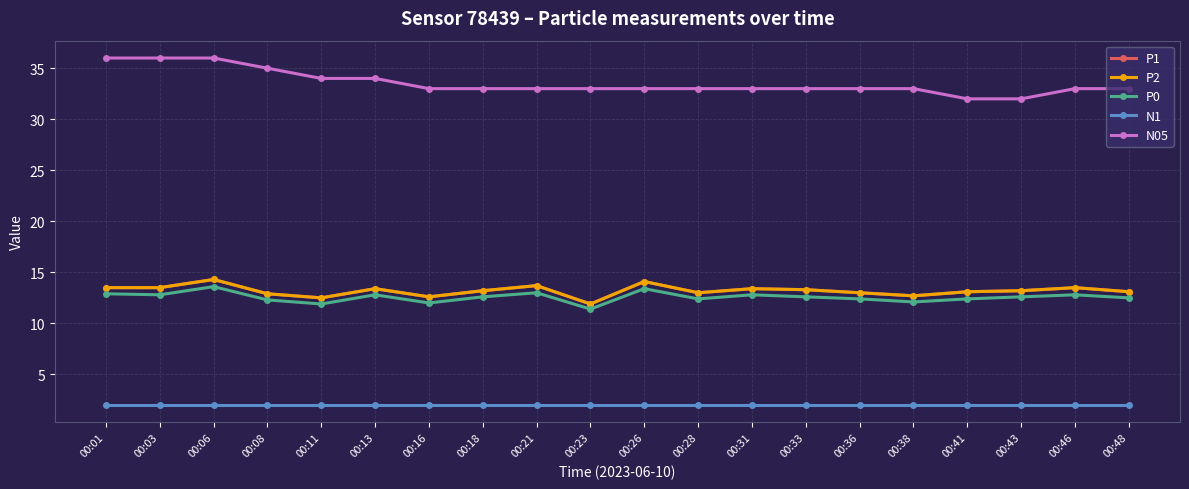

Rank the series at 00:13 from highest to lowest value.

N05, P1, P2, P0, N1